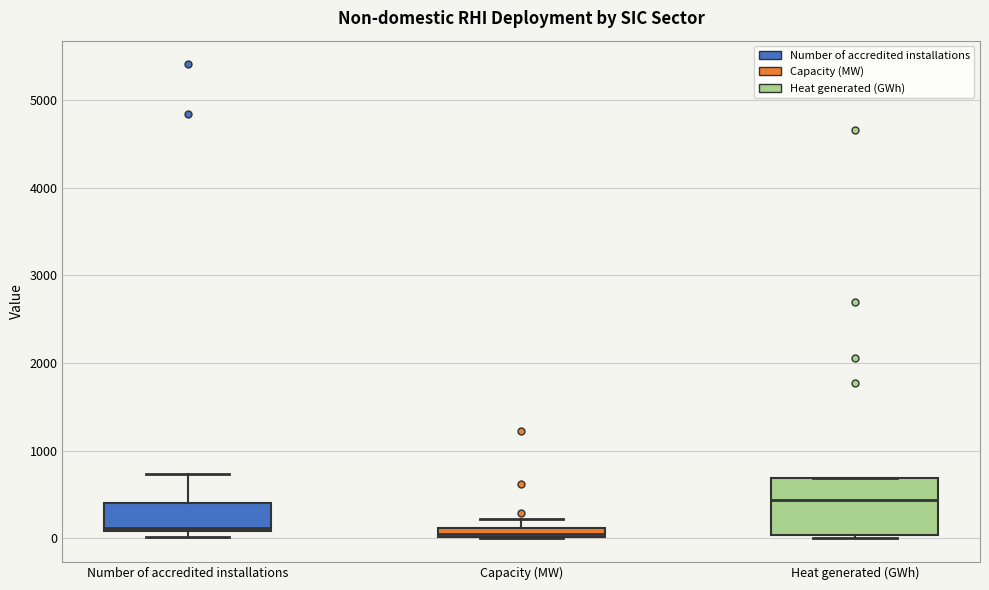

Which box has the highest median line?

Heat generated (GWh)